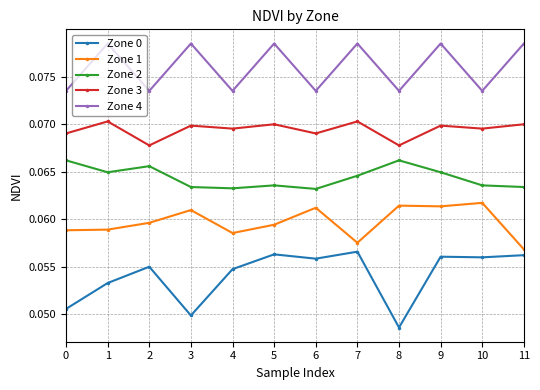

True or false: Zone 3 and Zone 1 cross at least once.

False